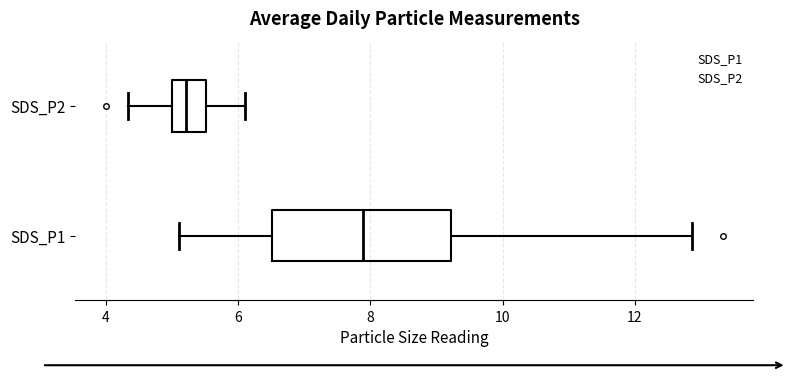

Comparing the boxes themselves (not the whiskers), which one is the widest?

SDS_P1